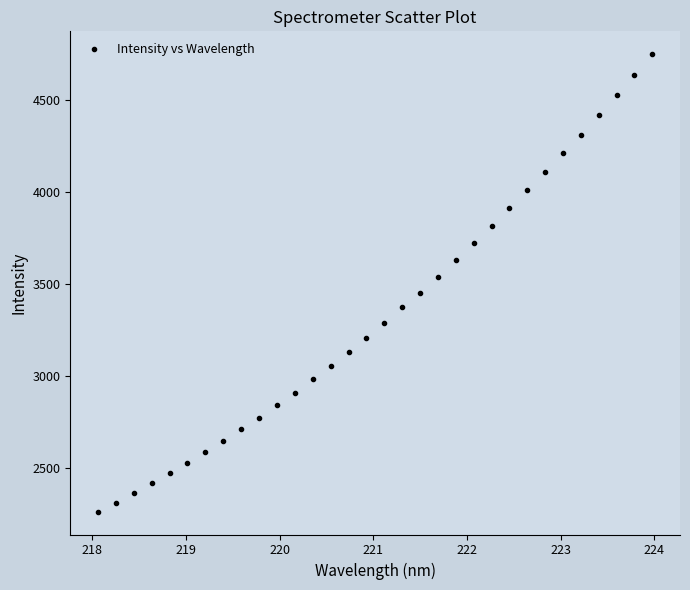

What is the range of X values (max minus min)?

5.9